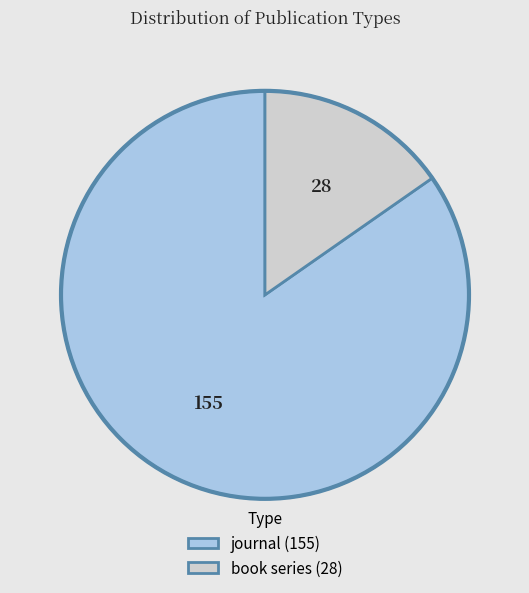

The book series slice represents 15% of the pie. True or false?

True